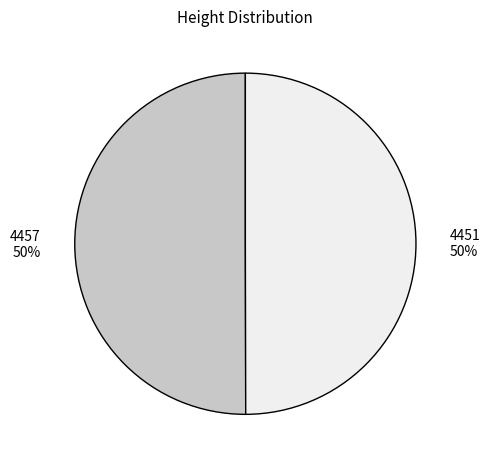

To the nearest percent, what is the combined percentage of 4457 and 4451?

100%